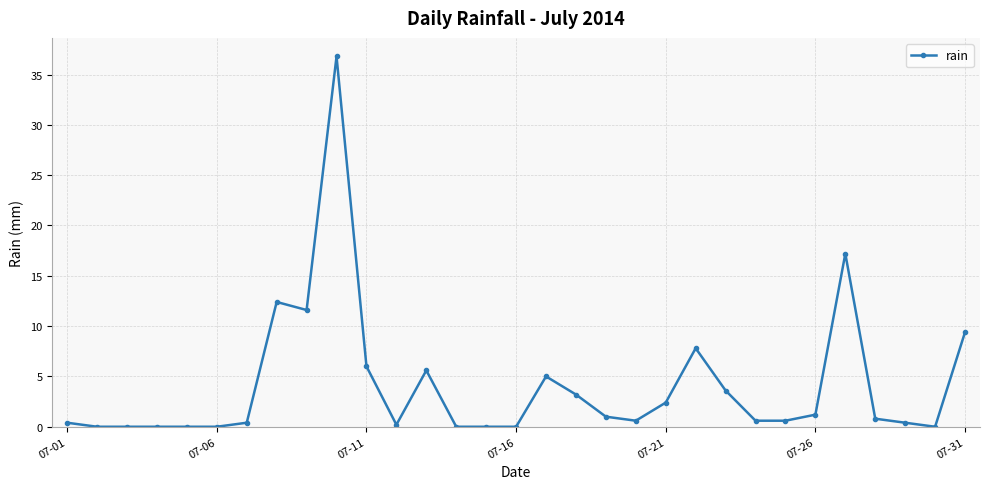

What is the sum of all values?

127.2